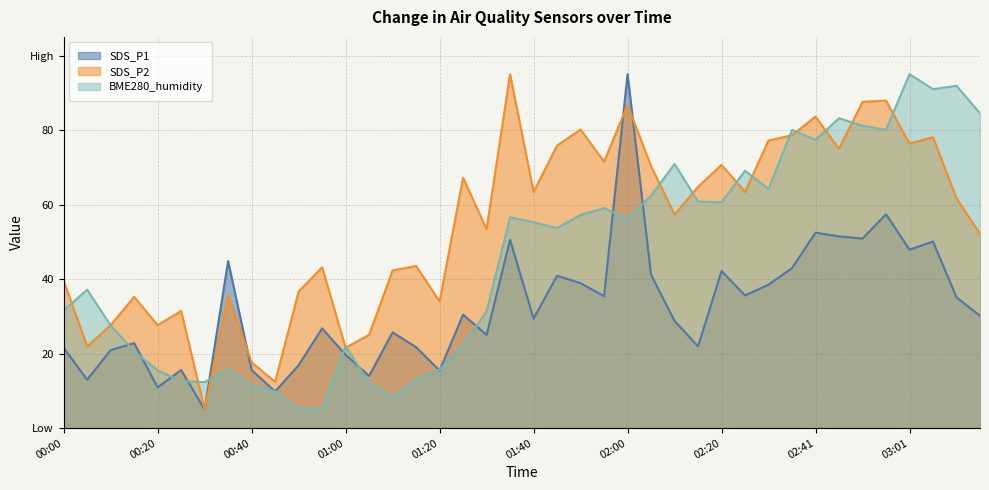

Where is the first local minimum for BME280_humidity?

00:30